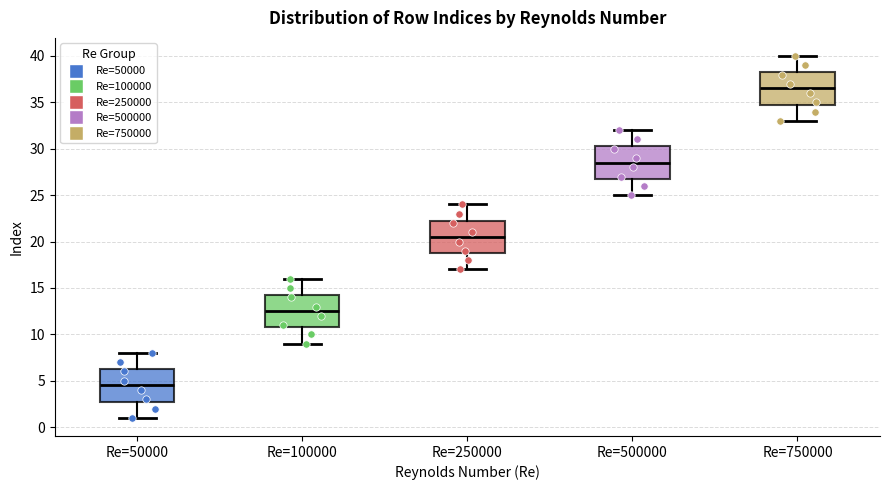

Reading left to right, transcribe this box plot: for each box, give where its median line is, the range the box spans, and where its two whiskers end, as read against the y-axis. The values are not printed on the chart, so give them approximately, as read against the axis.

Re=50000: median 4.5, box 3.0 to 6.5, whiskers 1.0 to 8.0
Re=100000: median 12.5, box 11.0 to 14.5, whiskers 9.0 to 16.0
Re=250000: median 20.5, box 19.0 to 22.5, whiskers 17.0 to 24.0
Re=500000: median 28.5, box 27.0 to 30.5, whiskers 25.0 to 32.0
Re=750000: median 36.5, box 35.0 to 38.5, whiskers 33.0 to 40.0